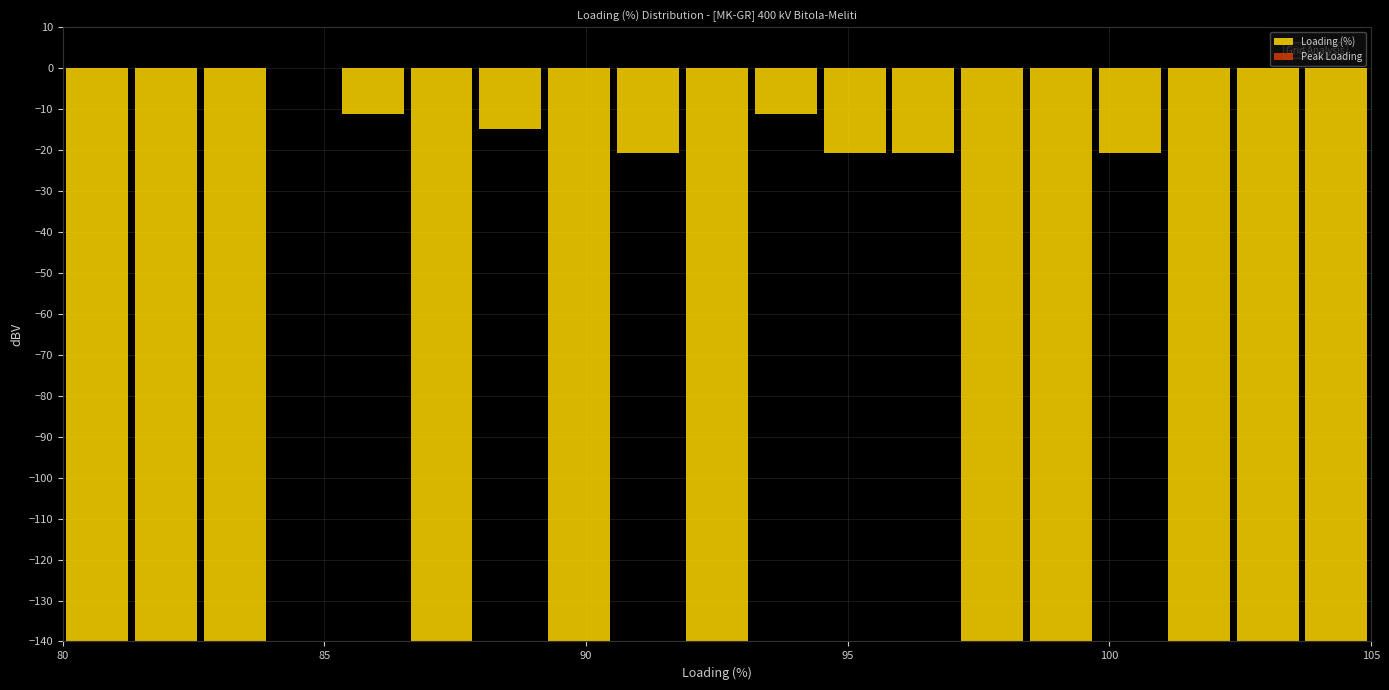

Read against the x-axis, roughly where is the centre of the tallest bar?

84.5